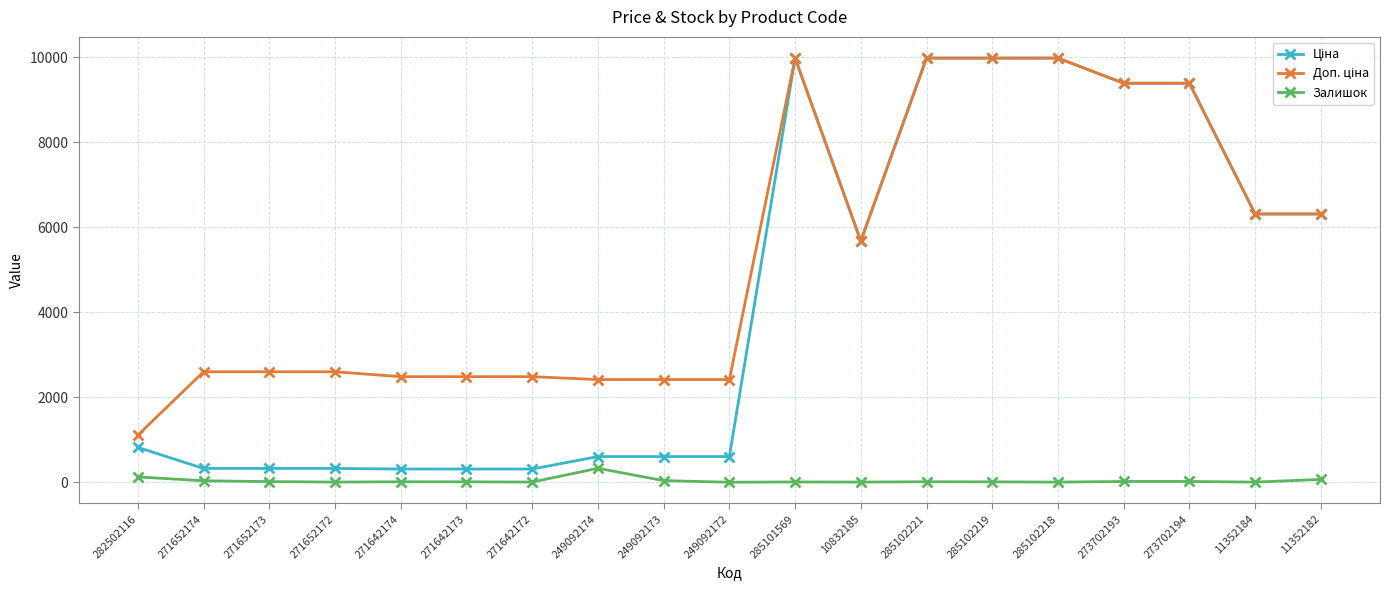

What is the maximum value for Залишок?

328.0